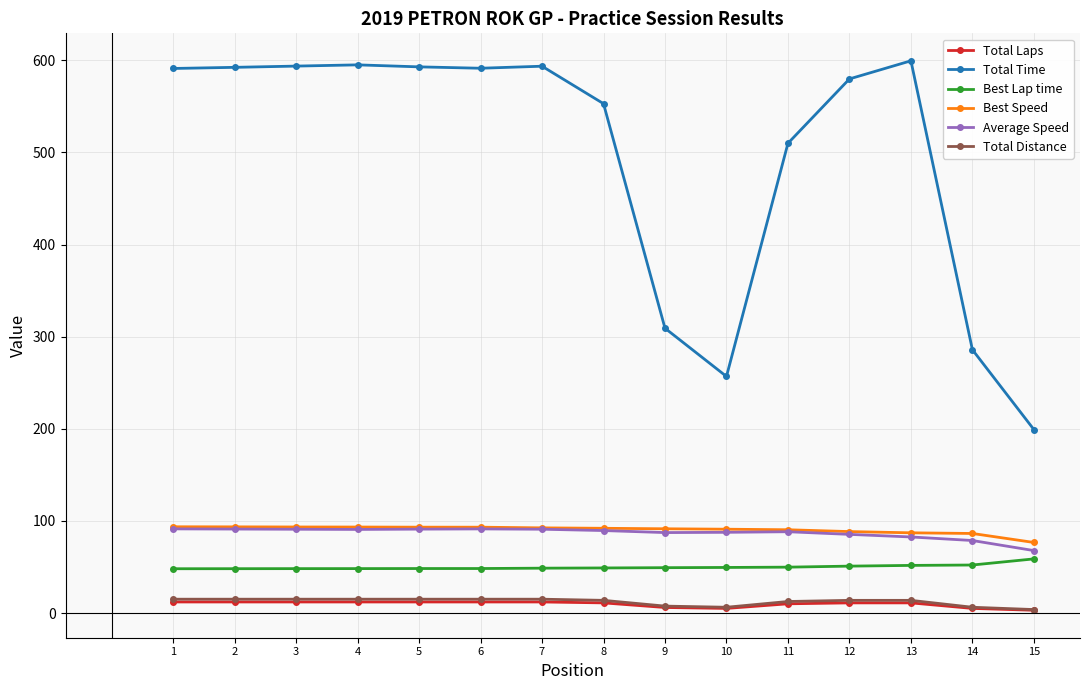

How many lines are shown in the chart?

6